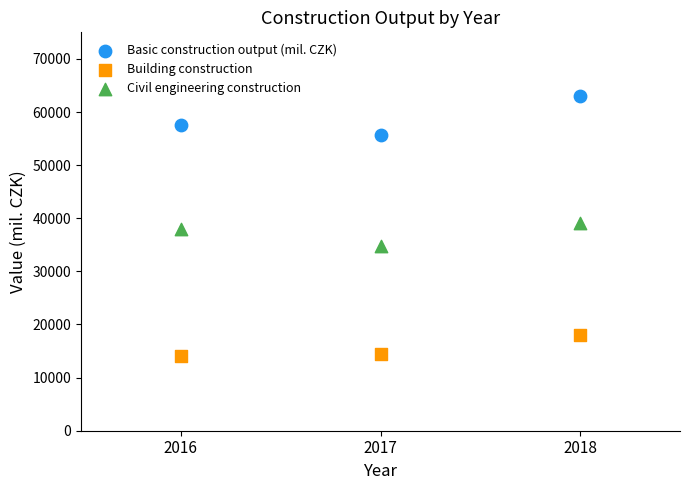

In the Basic construction output (mil. CZK) series, what Y value is closest to 59382?

57543